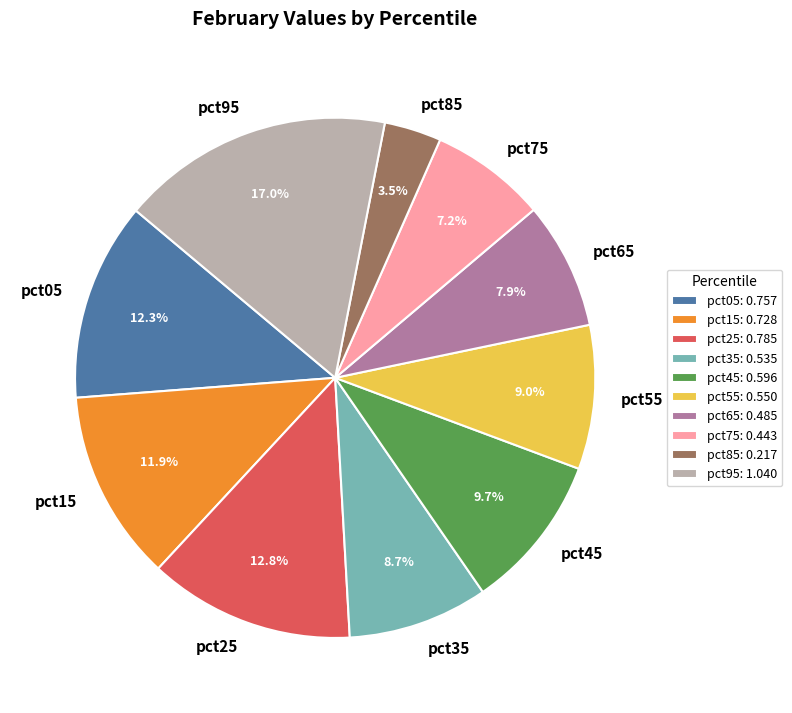

Is pct05 the majority of the pie?

No